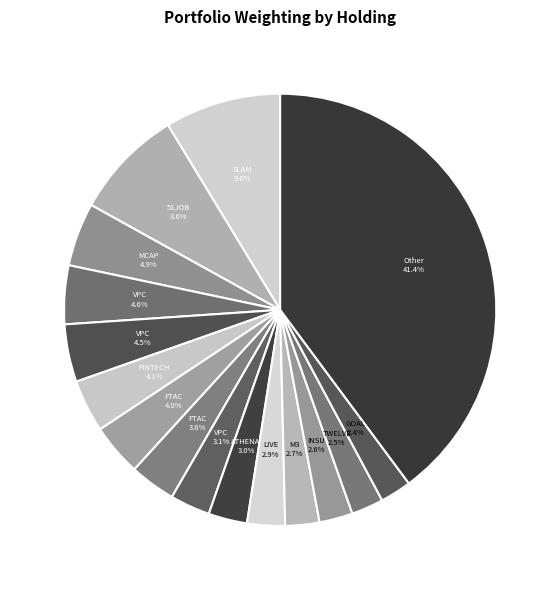

What is the largest slice in the pie chart?

Other